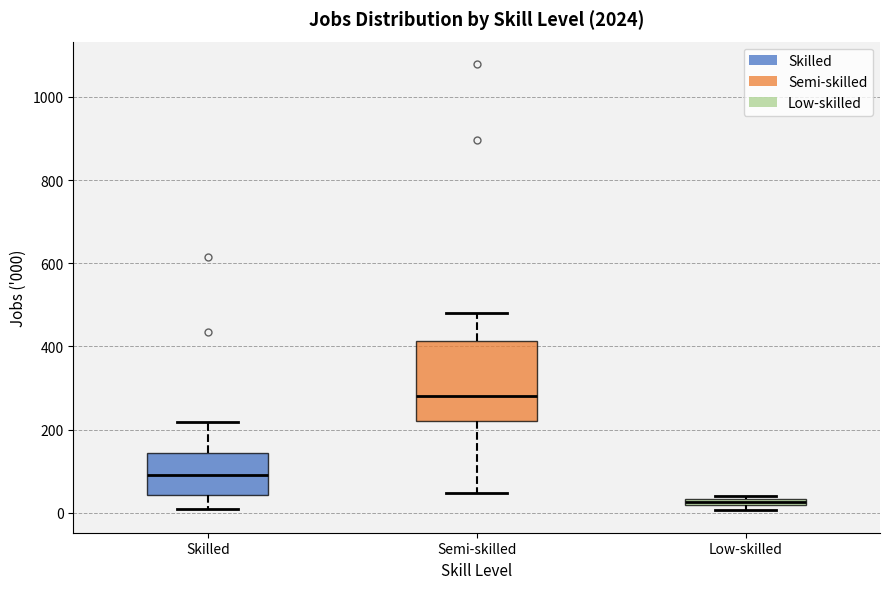

Which box is the tallest, from its lower edge to its upper edge?

Semi-skilled